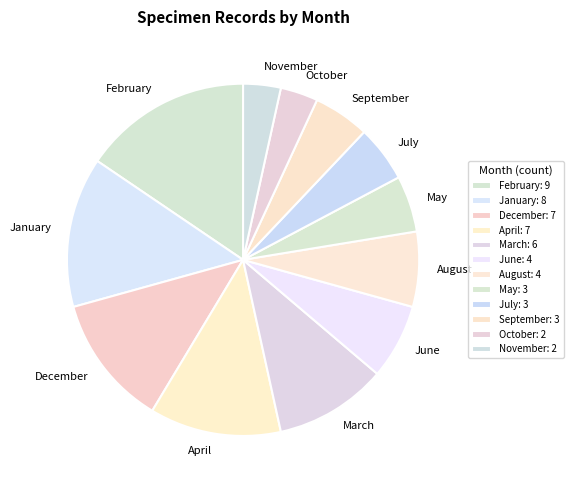

How many slices are in this pie chart?

12